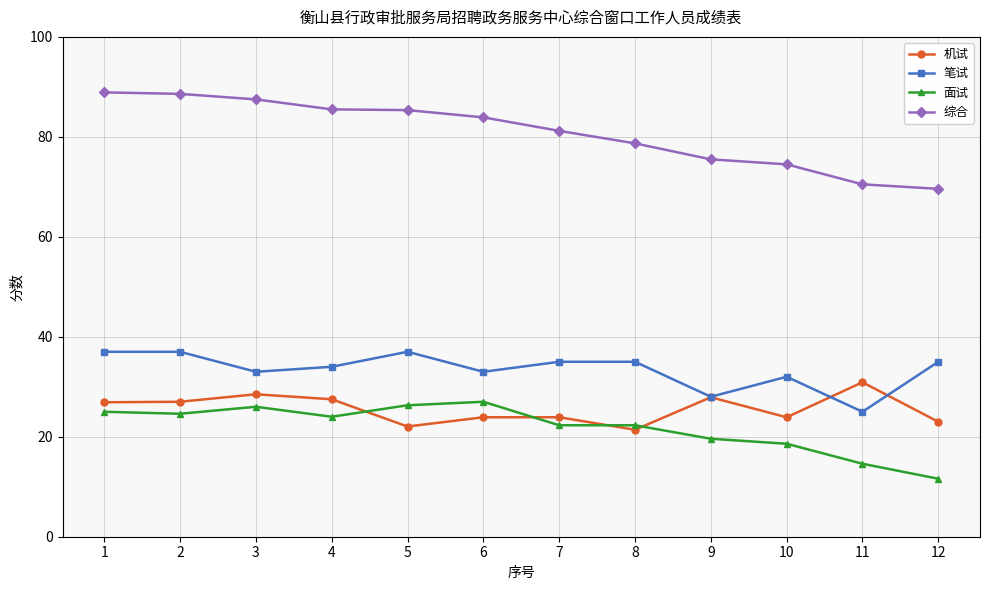

Which series changed the most between 1 and 10?

综合